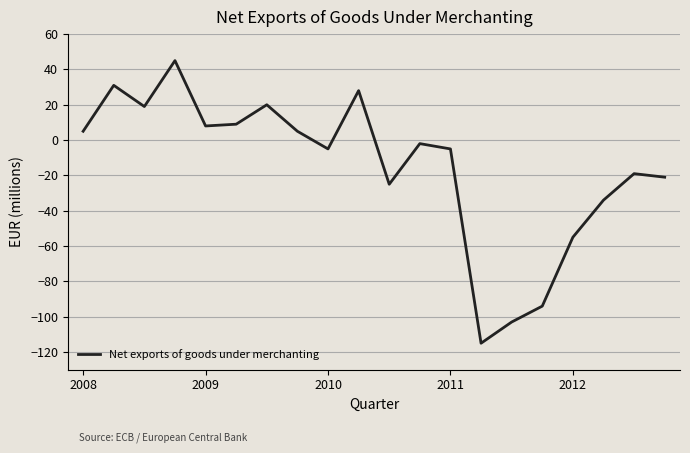

What is the difference between the maximum and minimum values?

160